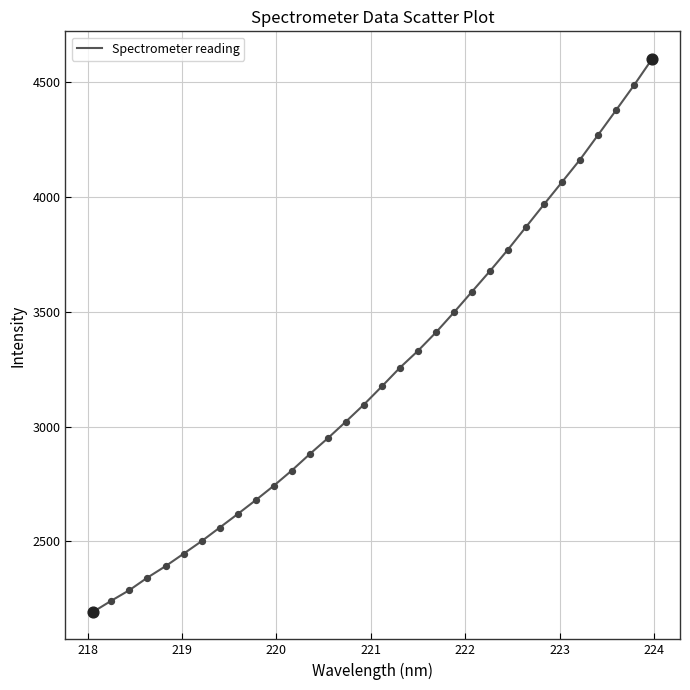

What is the greatest value displayed?

4601.4